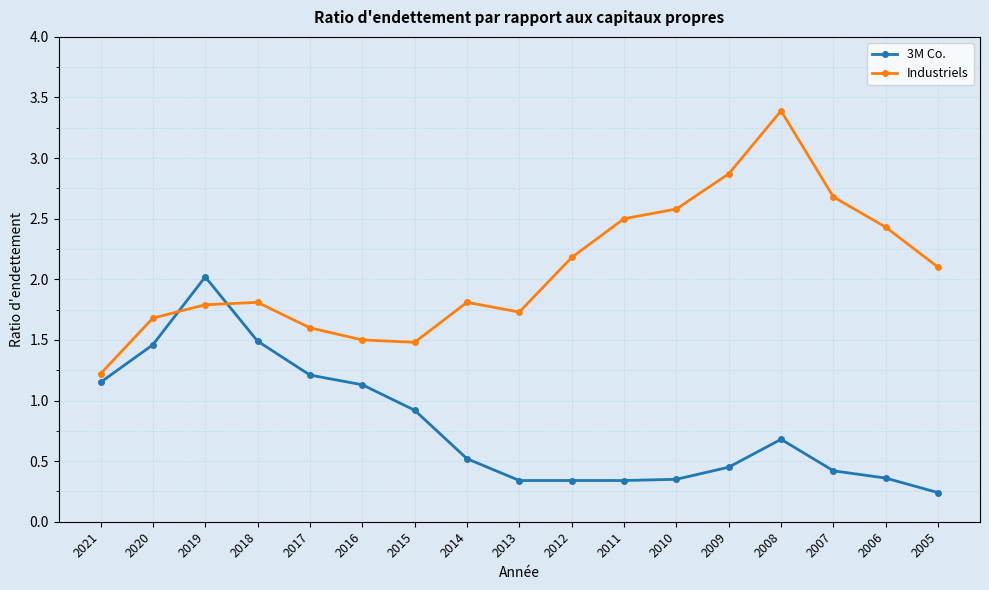

Where do Industriels and 3M Co. first cross each other?

2020 and 2019